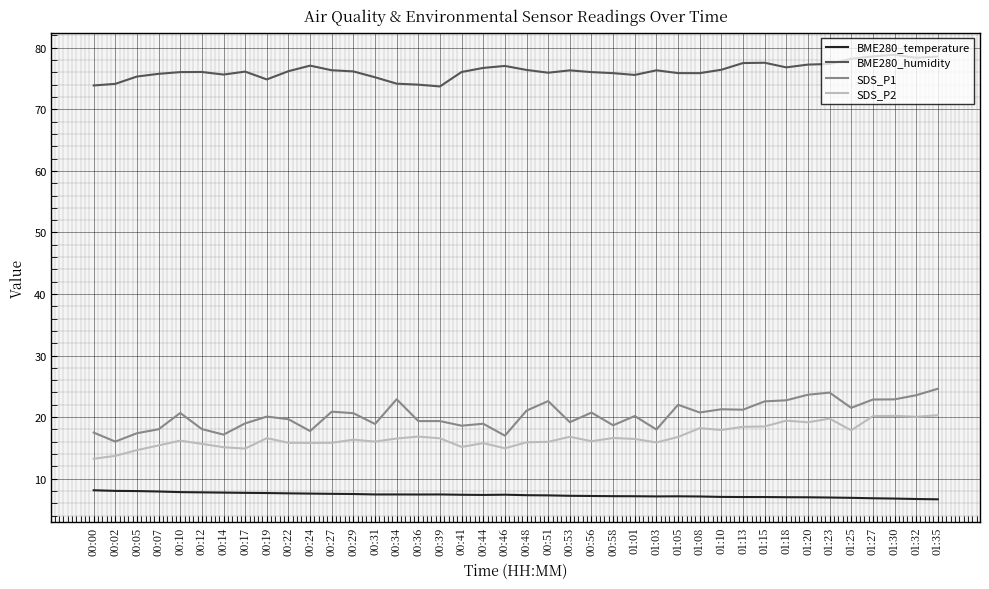

What is the spread (max minus min) of values at 01:27?

71.8